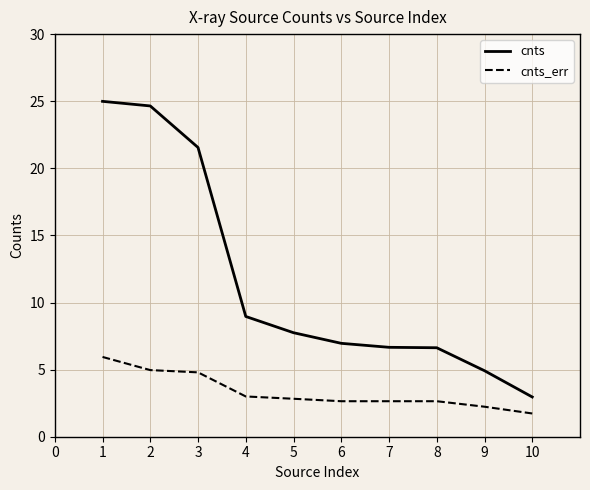

Is the value of cnts at 3 greater than the value of cnts_err at 6?

Yes